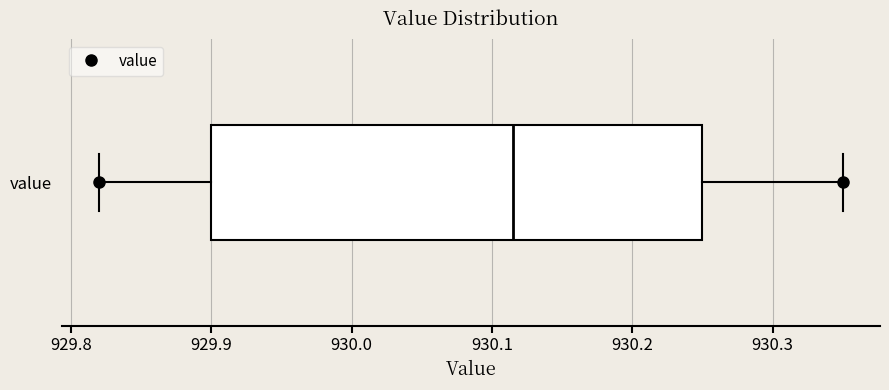

Where is the right edge of the box for value on the x-axis? The values are not printed on the chart, so give them approximately, as read against the axis.

930.25